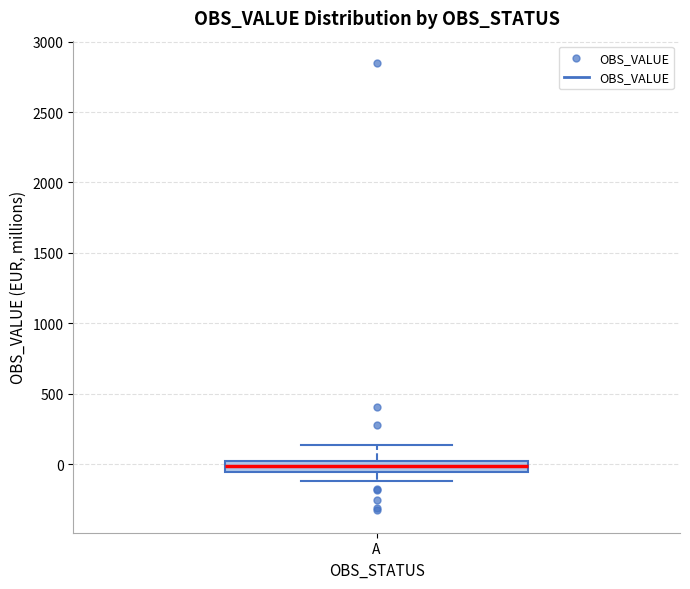

Transcribe this box plot: give where the median line is, the range the box spans, and where the two whiskers end, as read against the y-axis. The values are not printed on the chart, so give them approximately, as read against the axis.

median 0 (inside the box), box -50 to 0, whiskers -100 to 150